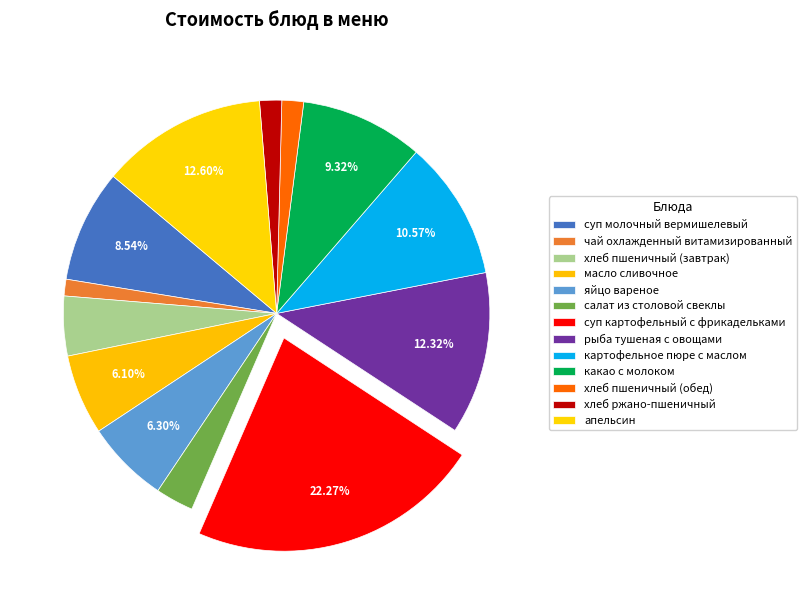

Is there any slice that represents more than half of the pie?

No